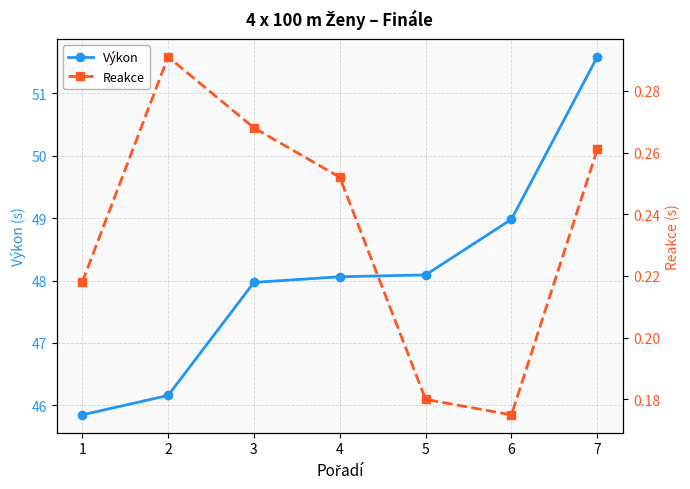

The value of Výkon at 4 is 48.1. True or false?

True